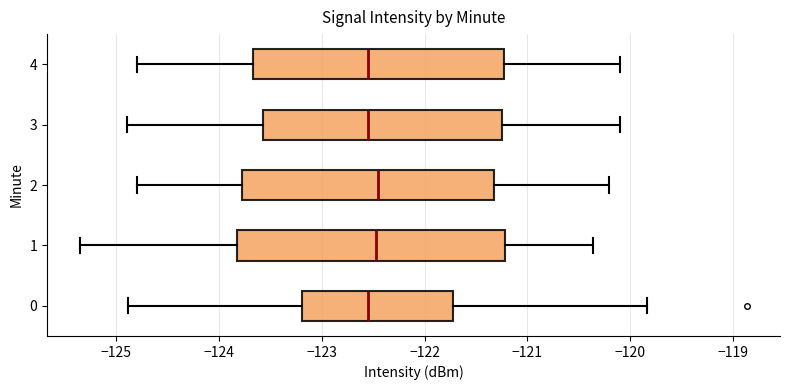

Where does the left whisker of the box at y = 4 end on the x-axis? The values are not printed on the chart, so give them approximately, as read against the axis.

-124.8